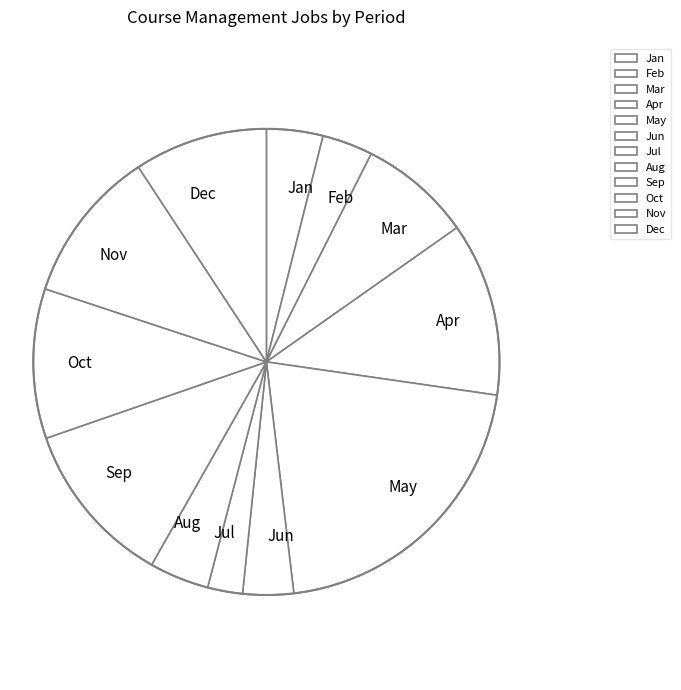

Does Sep represent more than half of the total?

No